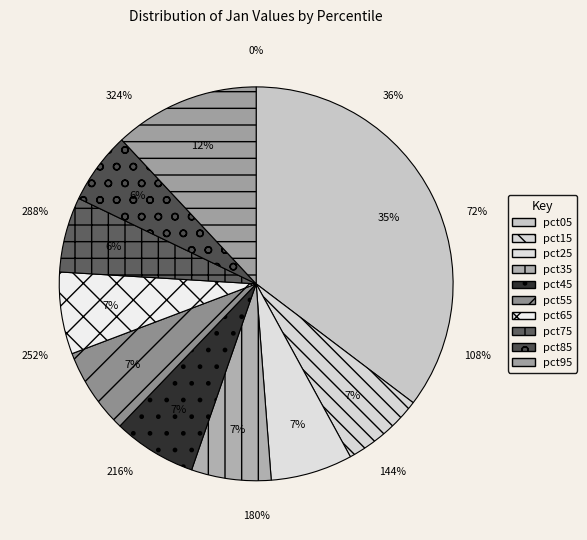

To the nearest percent, what is the combined percentage of pct15 and pct55?

14%